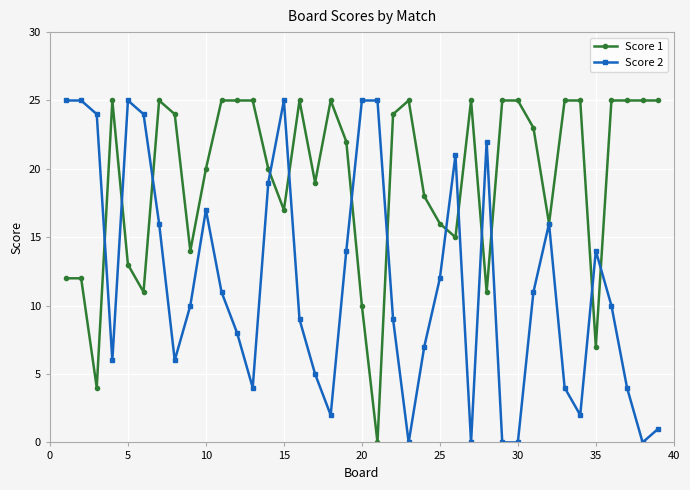

At how many categories does at least one series exceed 10?

39